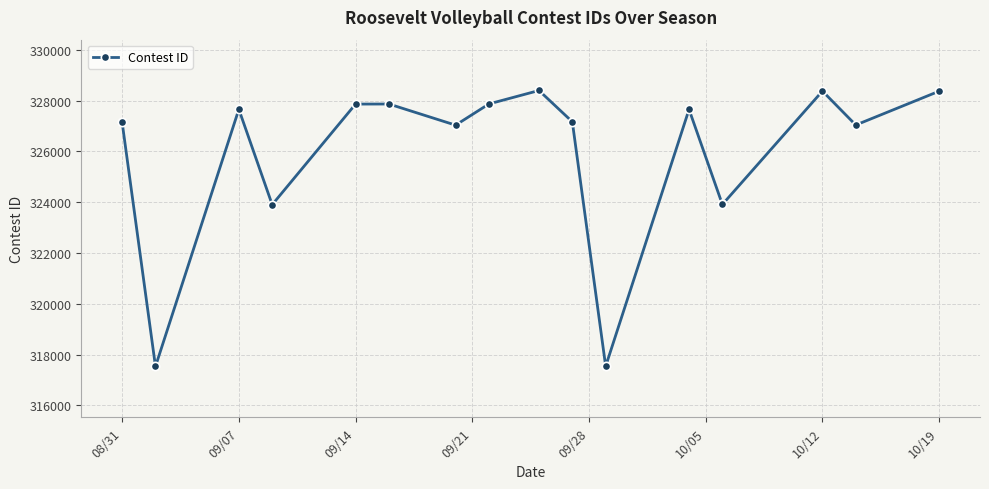

How many points are lower than both their immediate neighbors (excluding endpoints)?

6